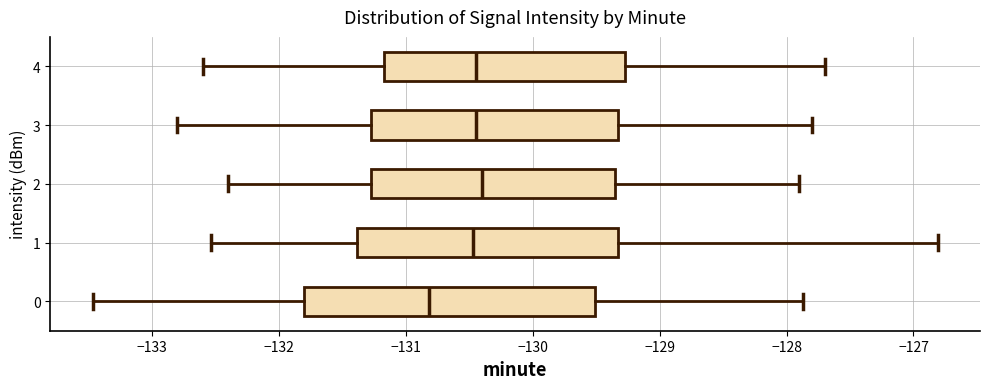

Reading bottom to top, read every box against the x-axis: the position of its median line, the range the box covers, and the ends of its whiskers. The values are not printed on the chart, so give them approximately, as read against the axis.

0: median -130.8, box -131.8 to -129.5, whiskers -133.5 to -127.9
1: median -130.5, box -131.4 to -129.3, whiskers -132.5 to -126.8
2: median -130.4, box -131.3 to -129.3, whiskers -132.4 to -127.9
3: median -130.4, box -131.3 to -129.3, whiskers -132.8 to -127.8
4: median -130.4, box -131.2 to -129.3, whiskers -132.6 to -127.7